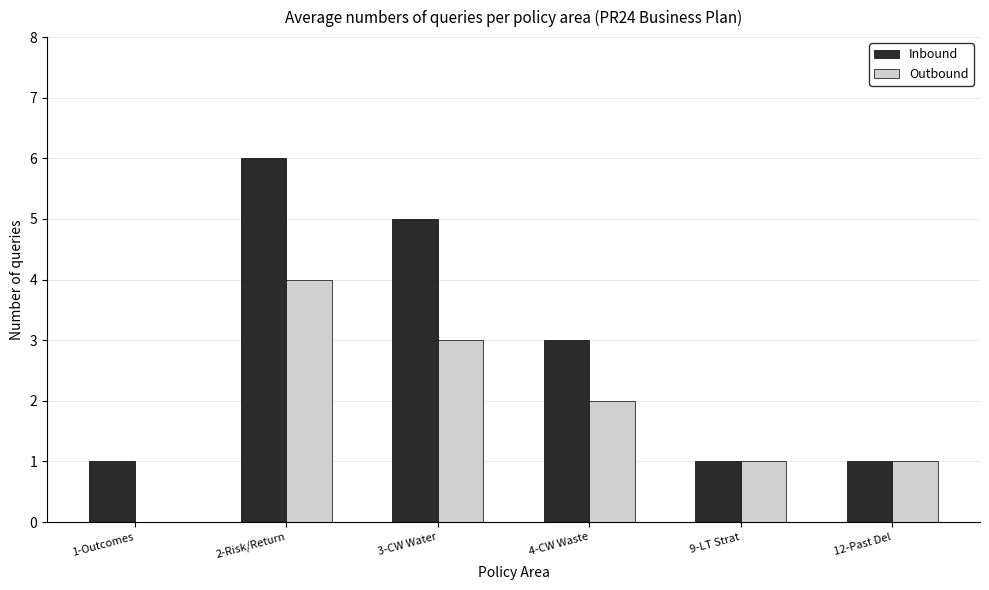

Reading left to right, transcribe all the data shown in this chart.

Inbound: 1-Outcomes=1	2-Risk/Return=6	3-CW Water=5	4-CW Waste=3	9-LT Strat=1	12-Past Del=1
Outbound: 1-Outcomes=0	2-Risk/Return=4	3-CW Water=3	4-CW Waste=2	9-LT Strat=1	12-Past Del=1